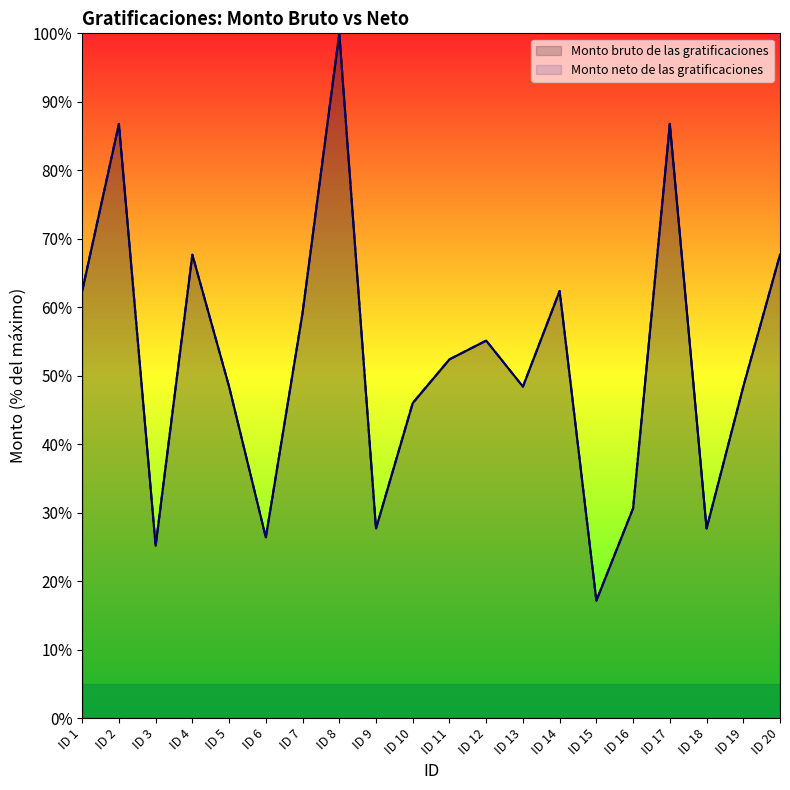

Where is the first local minimum for Monto bruto de las gratificaciones?

ID 3